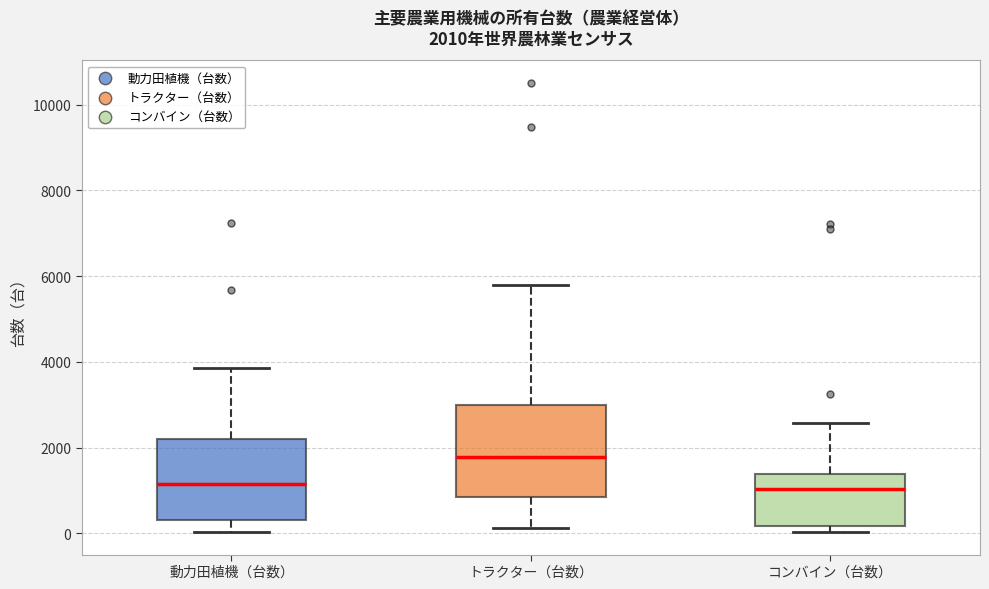

Which box is the tallest, from its lower edge to its upper edge?

トラクター（台数）